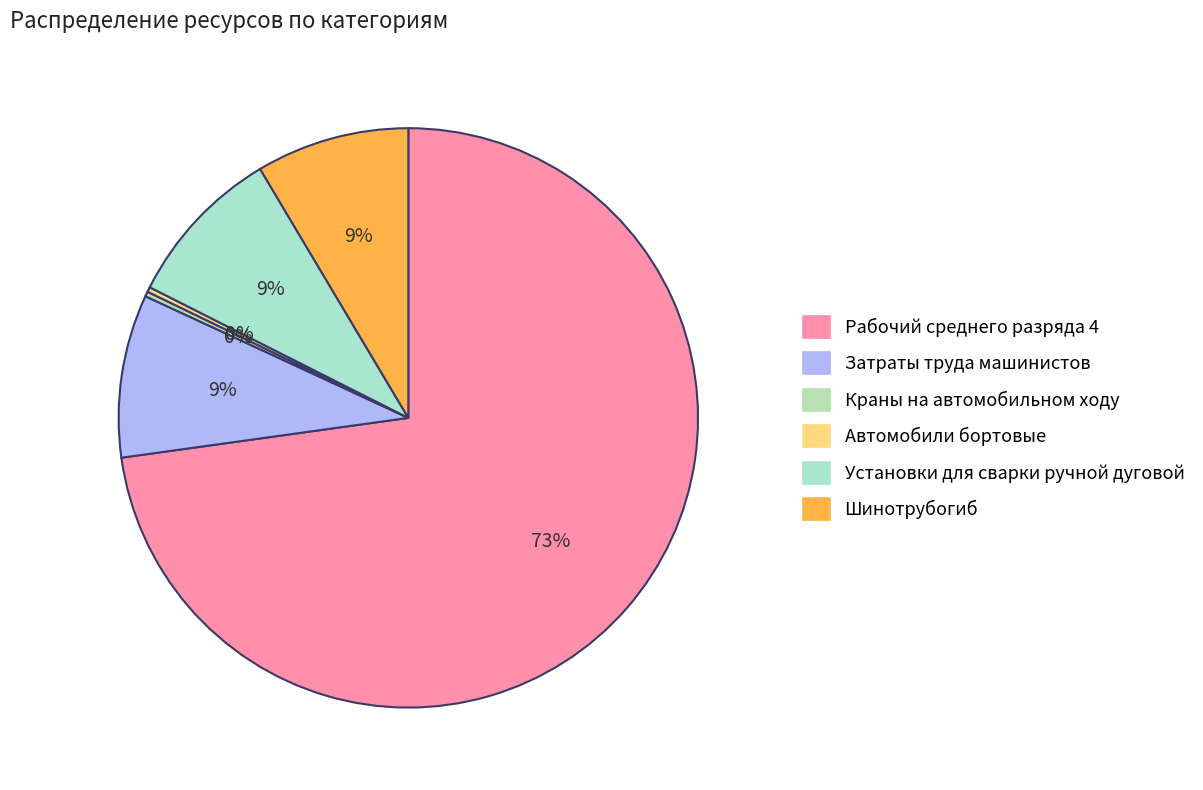

The Установки для сварки ручной дуговой slice represents 1% of the pie. True or false?

False